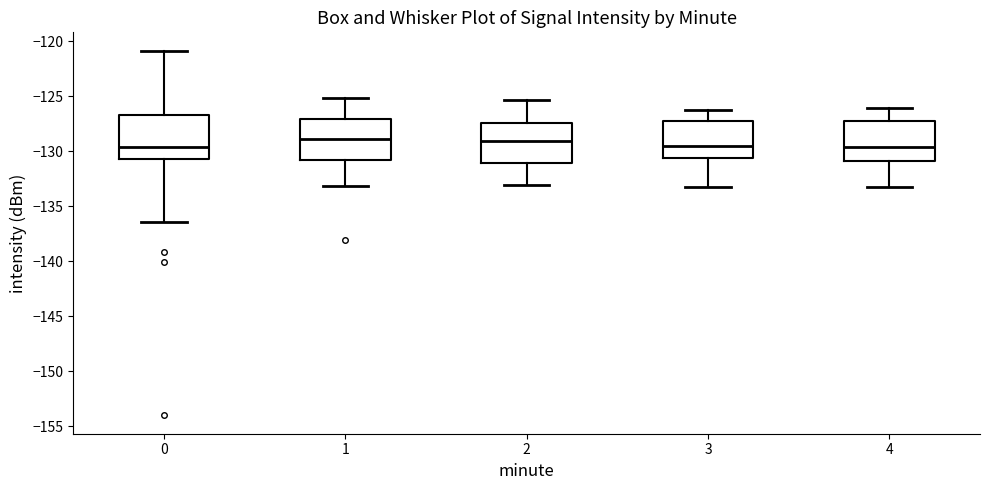

Where does the lower whisker of the box at x = 2 end on the y-axis? The values are not printed on the chart, so give them approximately, as read against the axis.

-133.0